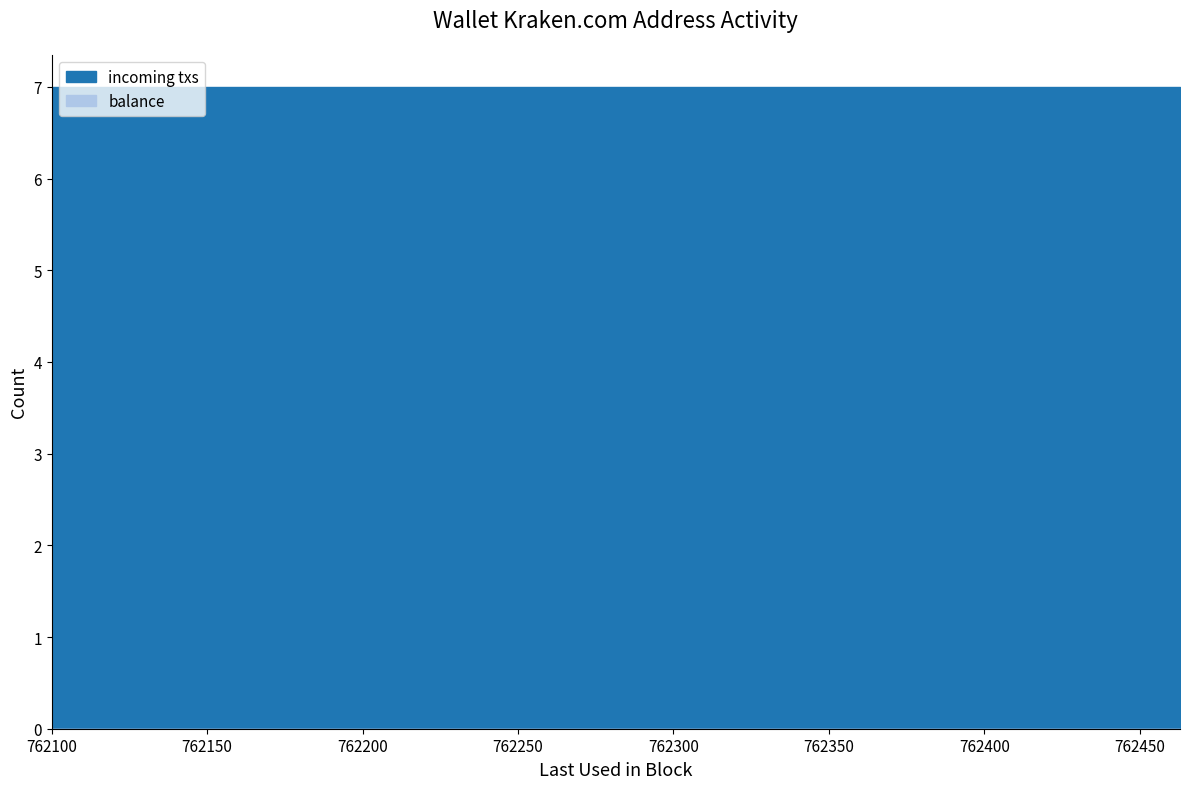

At how many categories does at least one series exceed 3?

20